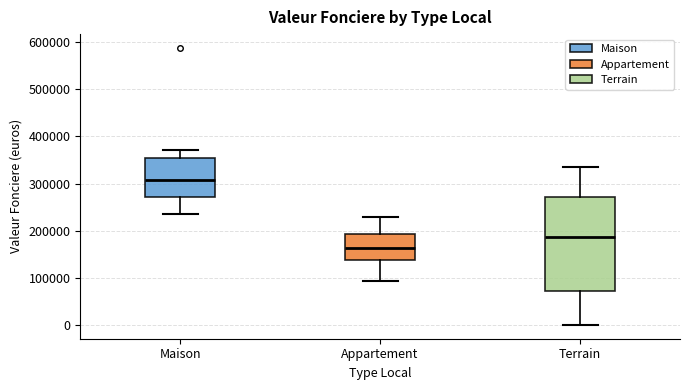

Which box has the highest median line?

Maison